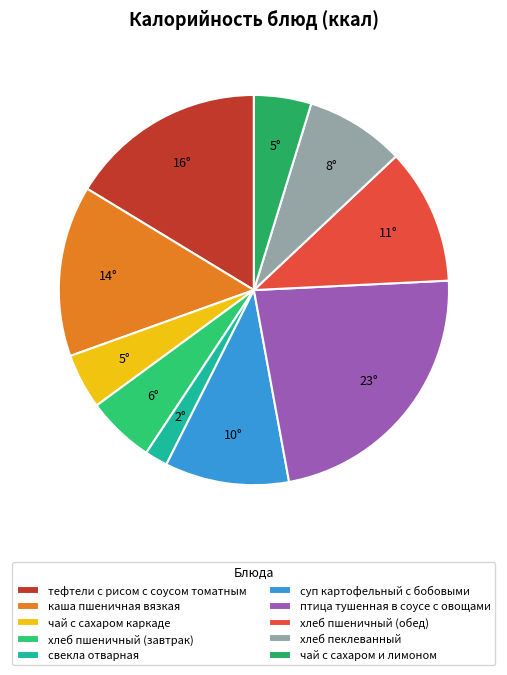

Combined, do чай с сахаром и лимоном and каша пшеничная вязкая account for over 50%?

No